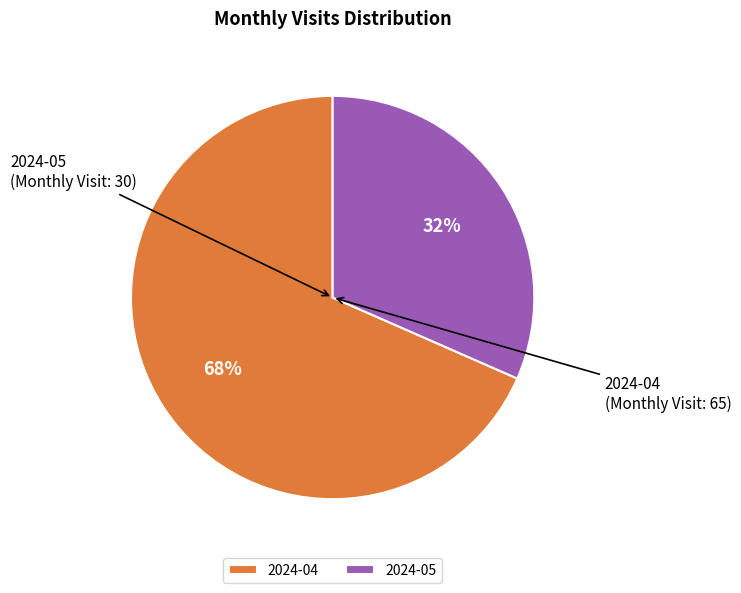

How many segments does this pie chart have?

2